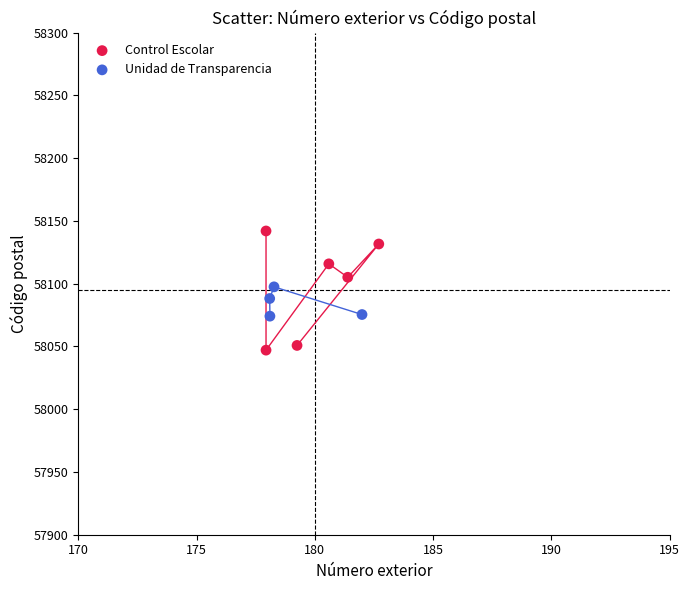

Which series contains the highest Y value?

Control Escolar